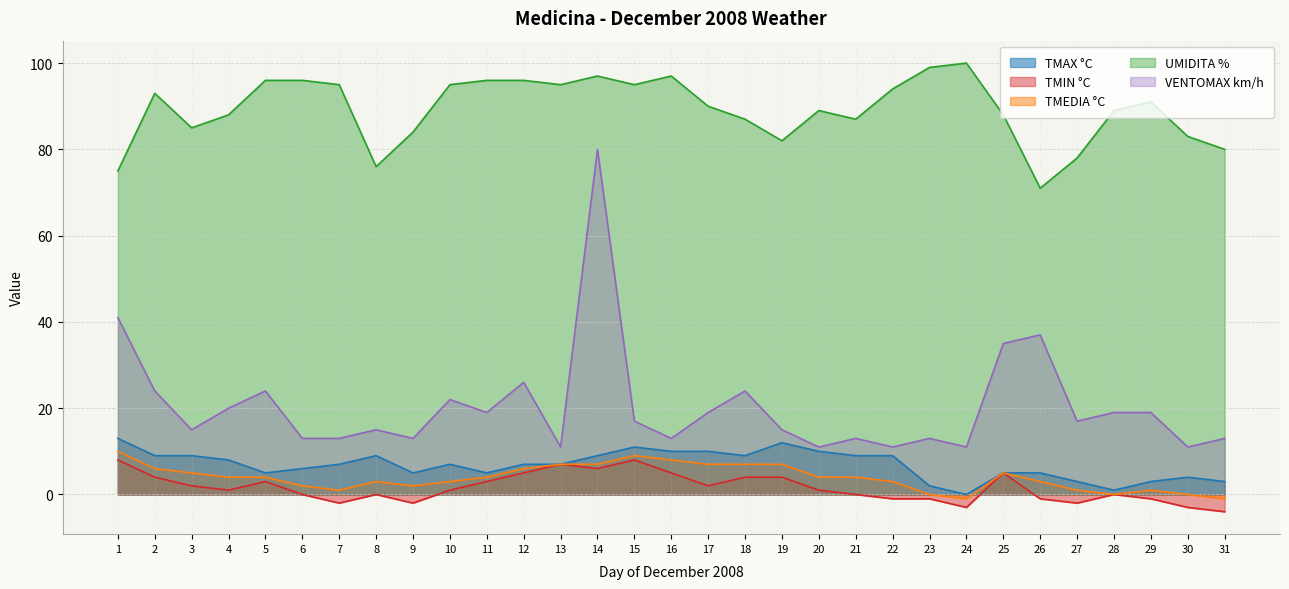

What is the value of the TMIN °C point at the 2nd from the left?

4